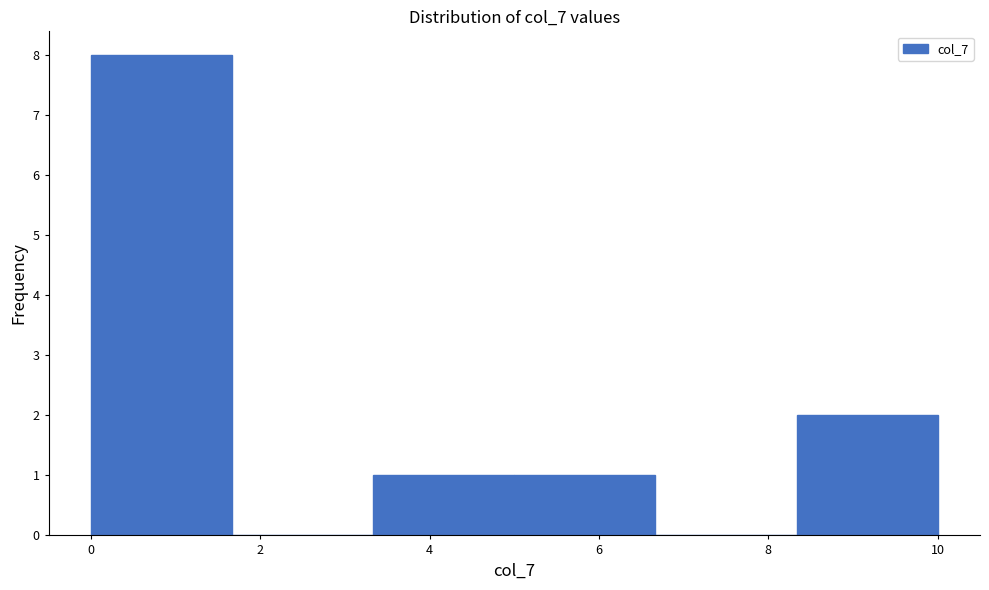

Reading left to right, transcribe this chart: for each bar, give the range it covers on the x-axis and its height. Neither the bar edges nor the heights are printed on the chart, so give them approximately, as read against the axes.

0.0 to 1.6: 8
1.6 to 3.4: 0
3.4 to 5.0: 1
5.0 to 6.6: 1
6.6 to 8.4: 0
8.4 to 10.0: 2